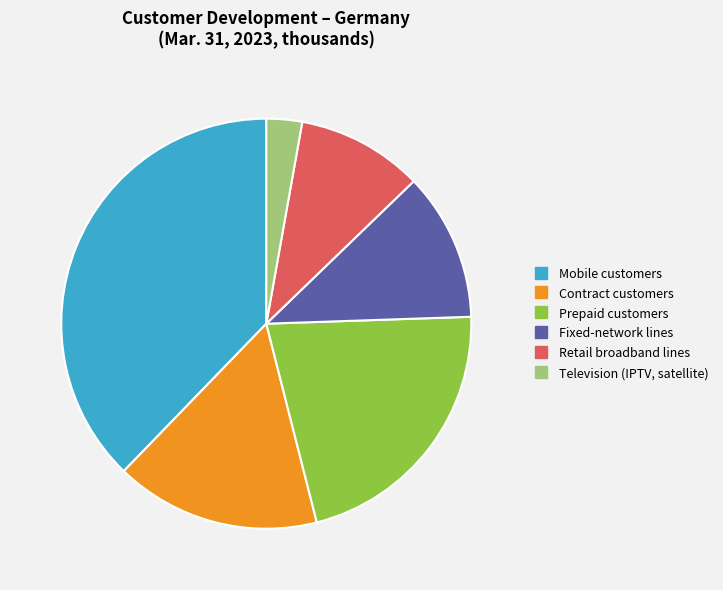

Which slice is the largest?

Mobile customers